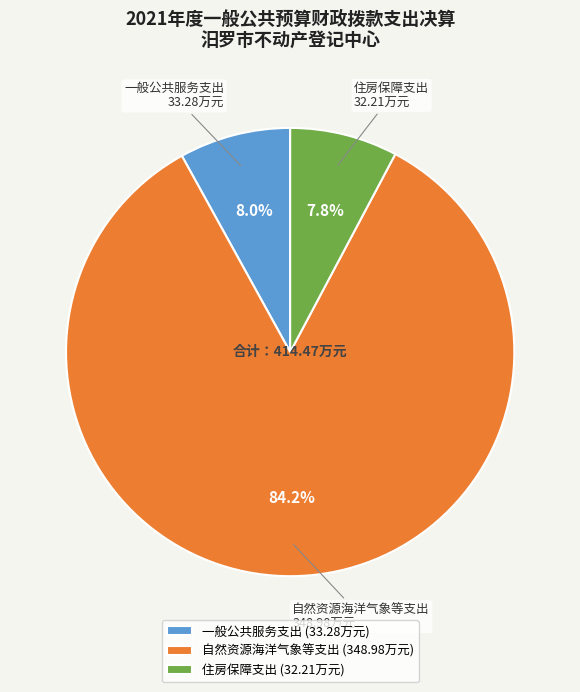

Is the sum of 自然资源海洋气象等支出 and 住房保障支出 greater than half?

Yes